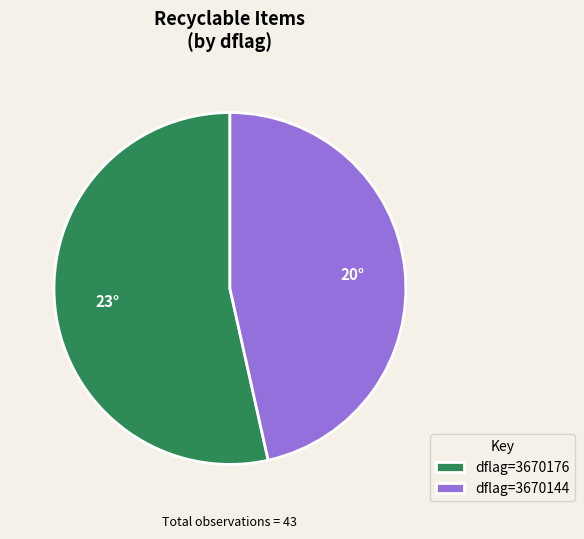

Which category has the biggest portion of the pie?

dflag=3670176